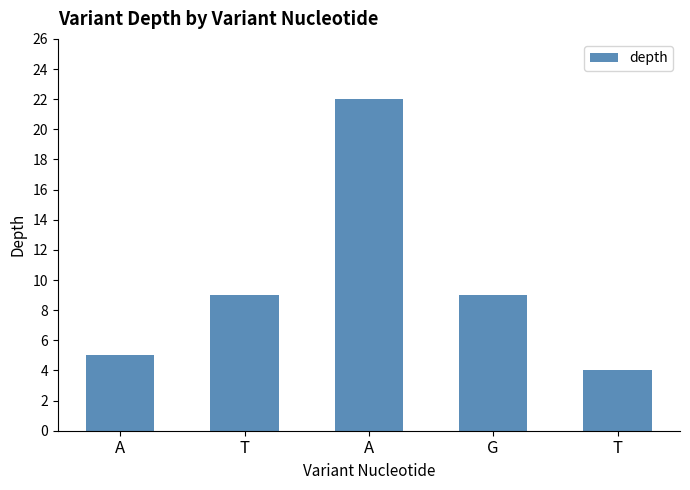

Are the bars grouped side by side (vs. stacked)?

No